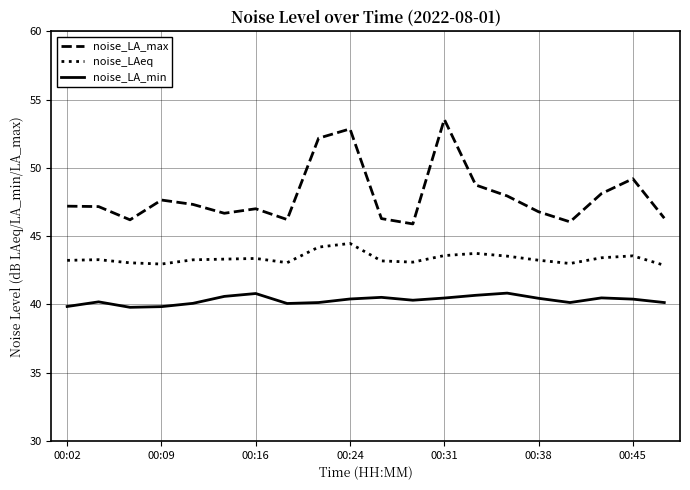

Does the chart display data point markers on the line(s)?

No